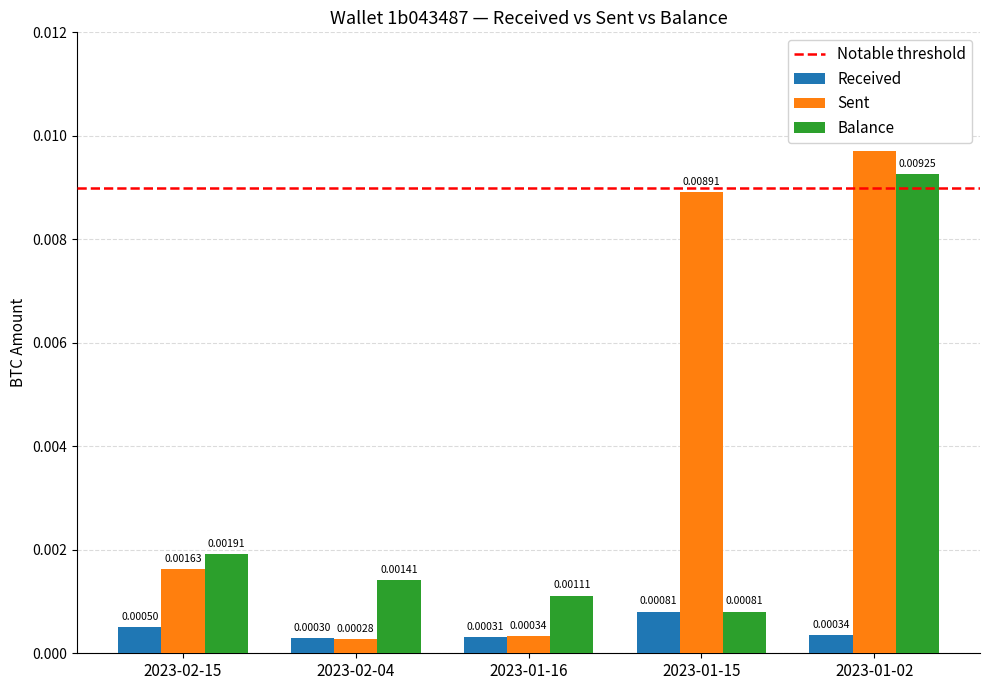

At which category is the sum across all series the highest?

2023-01-02